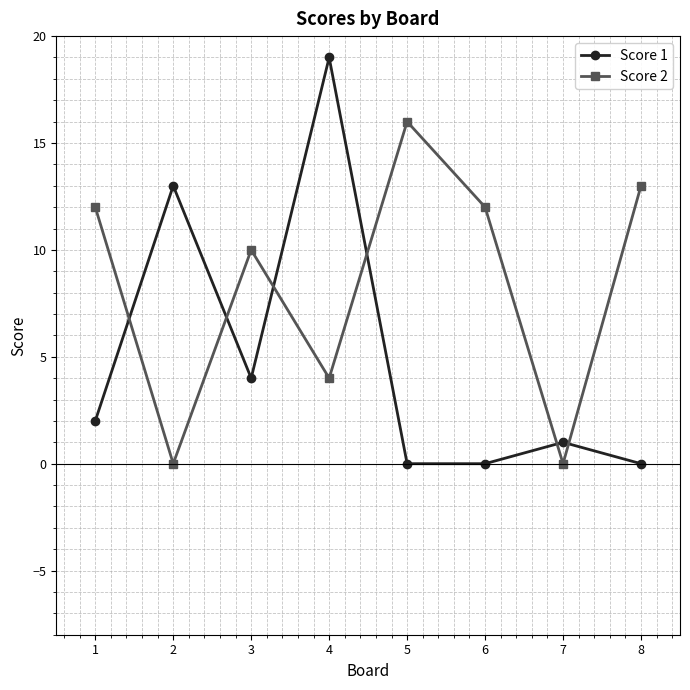

Between 2 and 5, which series saw the biggest shift?

Score 2